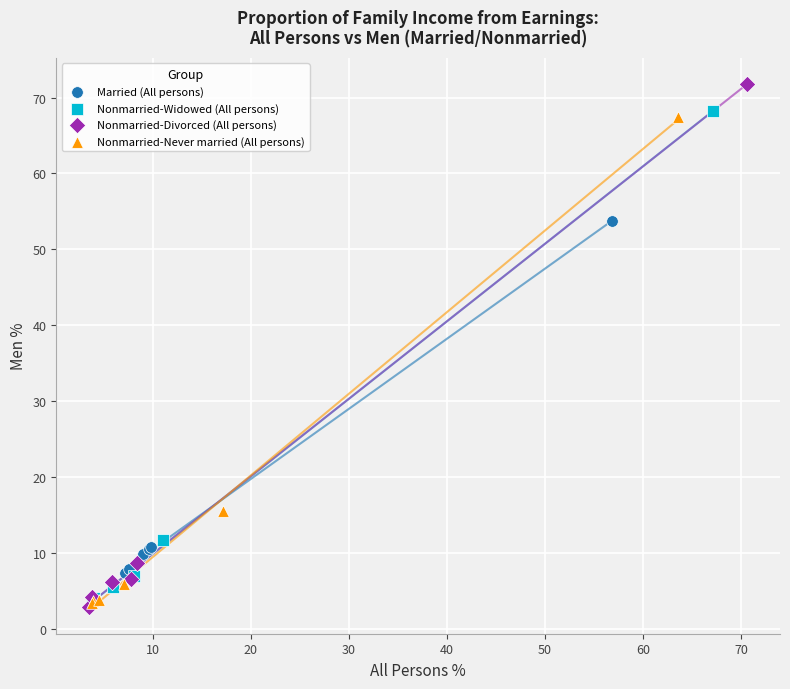

Which series has the largest Y range (max minus min)?

Nonmarried-Divorced (All persons)